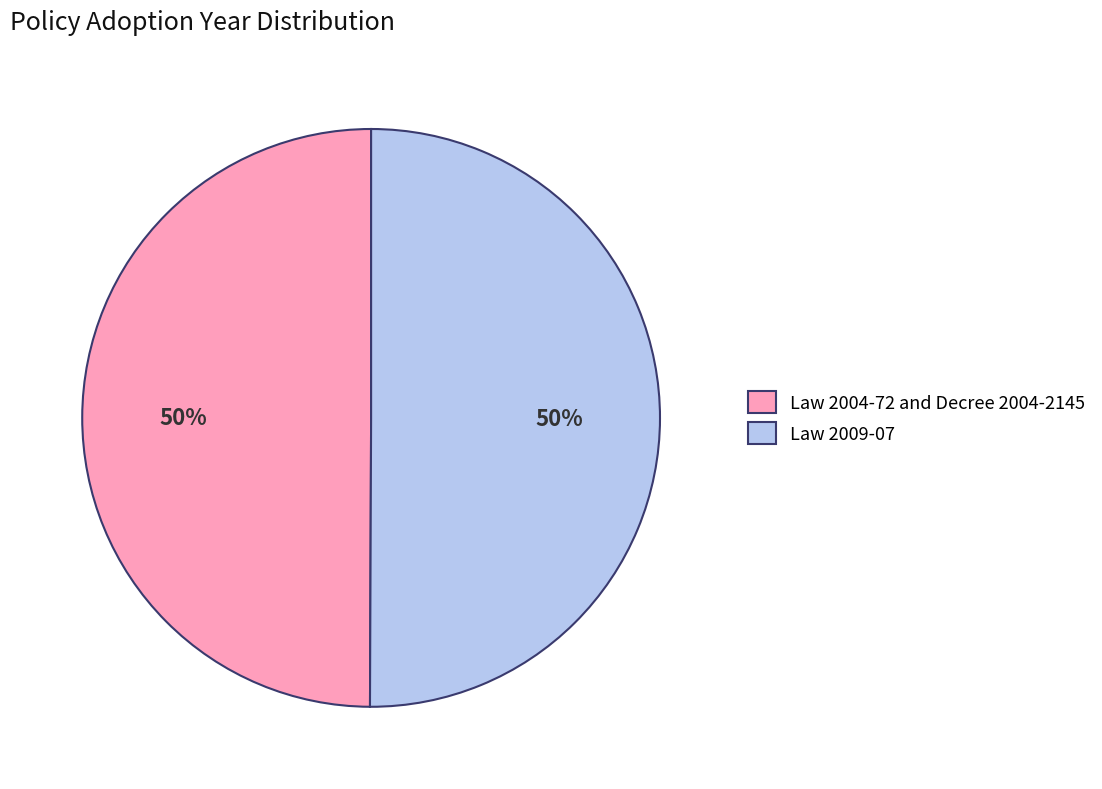

To the nearest percent, what percentage of the pie is Law 2009-07?

50%